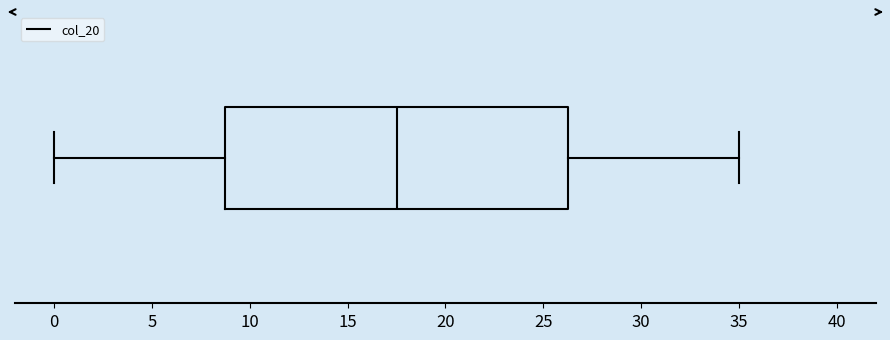

Read this box plot against the x-axis: the position of the median line, the range covered by the box, and the ends of both whiskers. The values are not printed on the chart, so give them approximately, as read against the axis.

median 17.5, box 9.0 to 26.5, whiskers 0.0 to 35.0